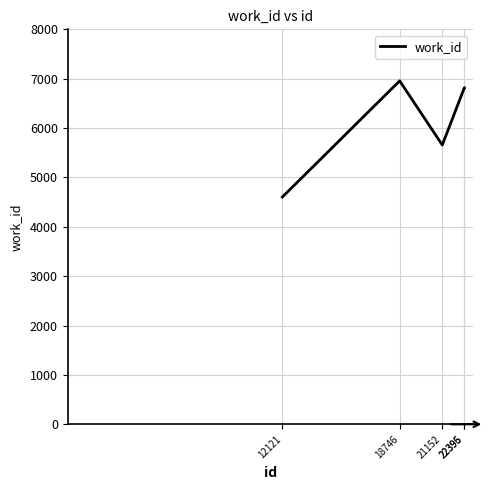

The value at 21152 is 5657. True or false?

True